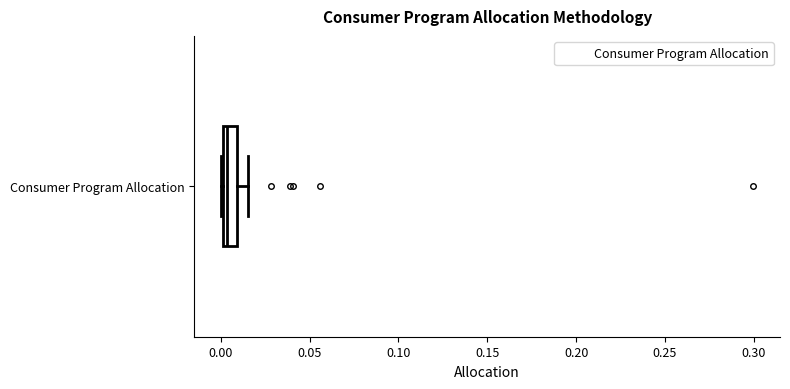

Read this box plot against the x-axis: the position of the median line, the range covered by the box, and the ends of both whiskers. The values are not printed on the chart, so give them approximately, as read against the axis.

median 0.005, box 0.000 to 0.010, whiskers 0.000 to 0.015